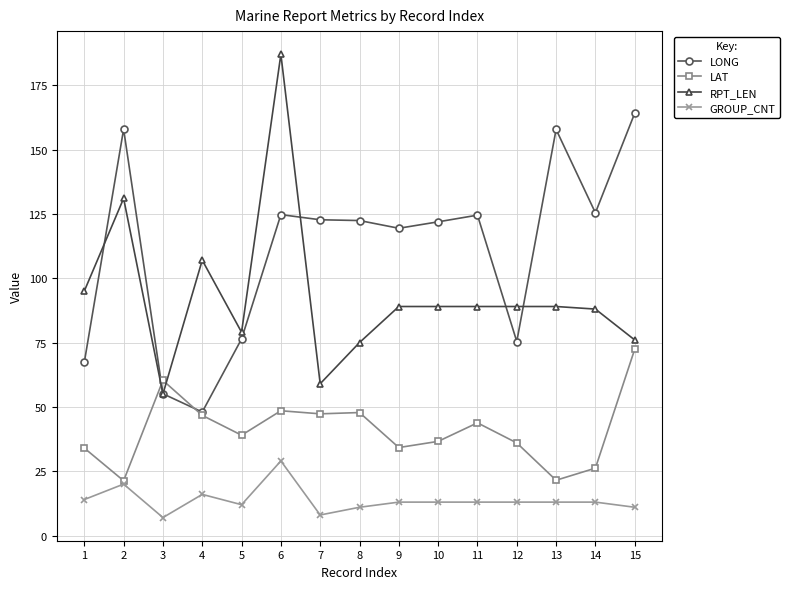

At how many categories does at least one series exceed 52?

15